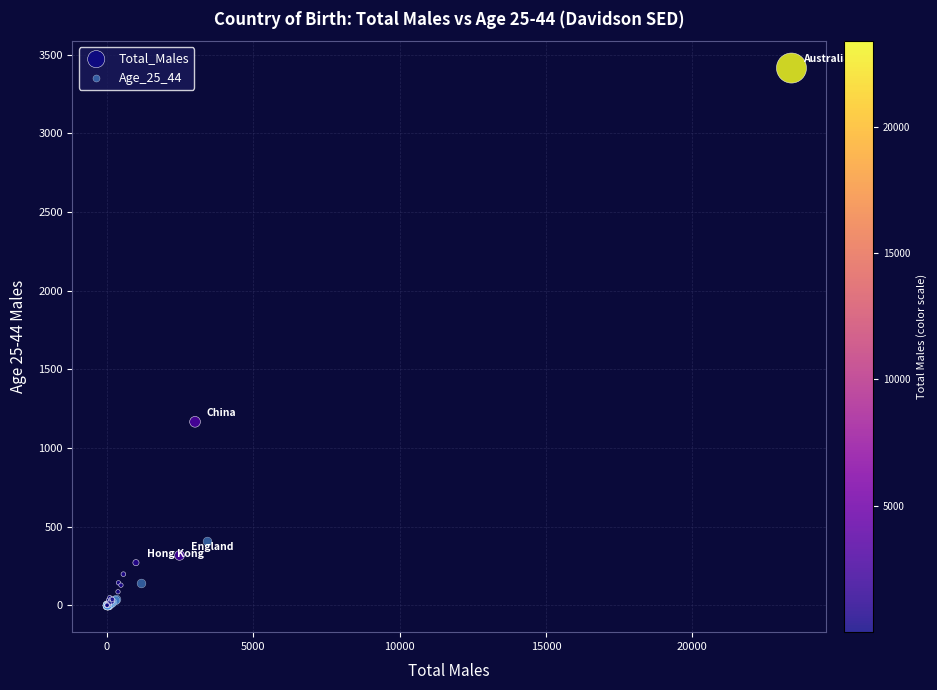

Which series contains the highest Y value?

Total_Males